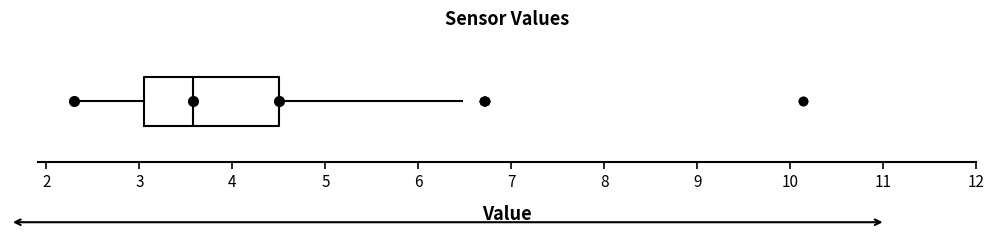

Transcribe this box plot: give where the median line is, the range the box spans, and where the two whiskers end, as read against the x-axis. The values are not printed on the chart, so give them approximately, as read against the axis.

median 3.6, box 3.0 to 4.5, whiskers 2.3 to 6.5